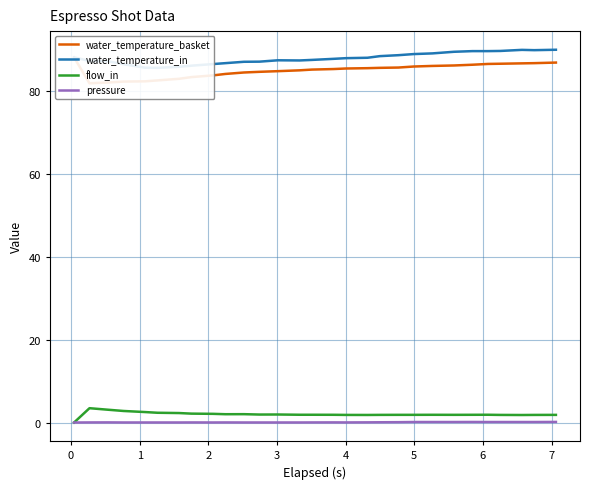

What is the sum of all water_temperature_basket values?

2459.3